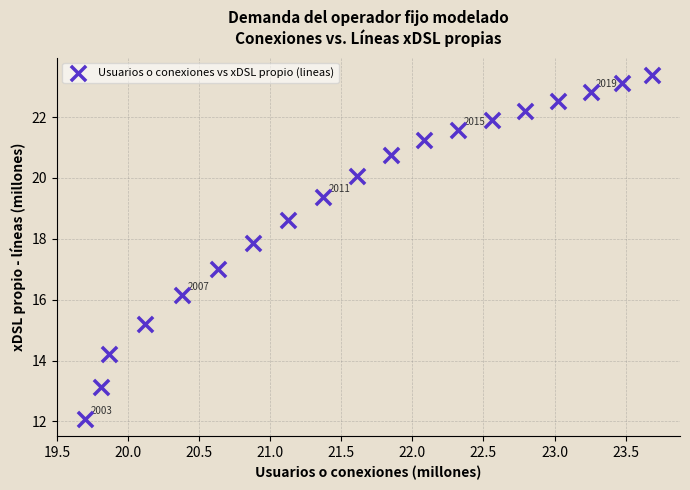

What is the range of Y values (max minus min)?

11.3